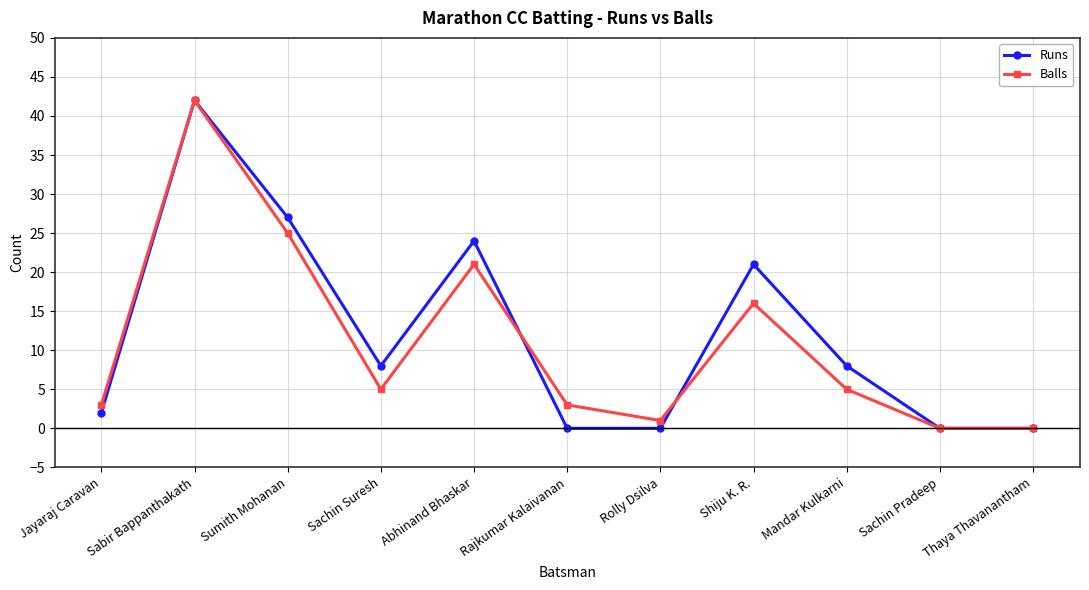

What is the difference between the second highest and minimum values in the Runs series?

27